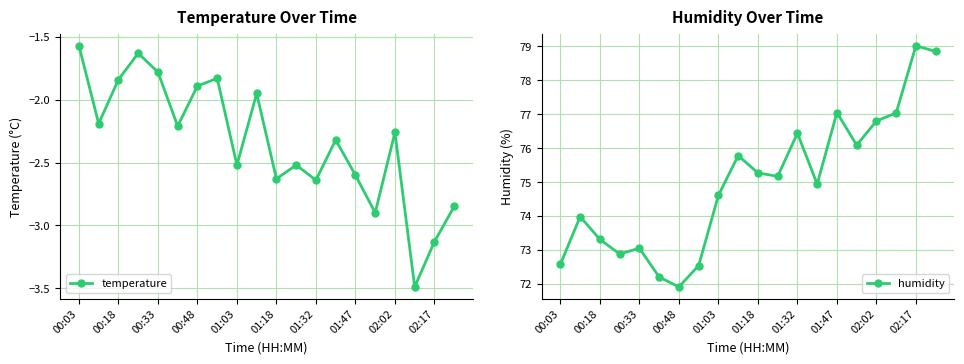

True or false: humidity has a value of 20.4 at 02:17.

False